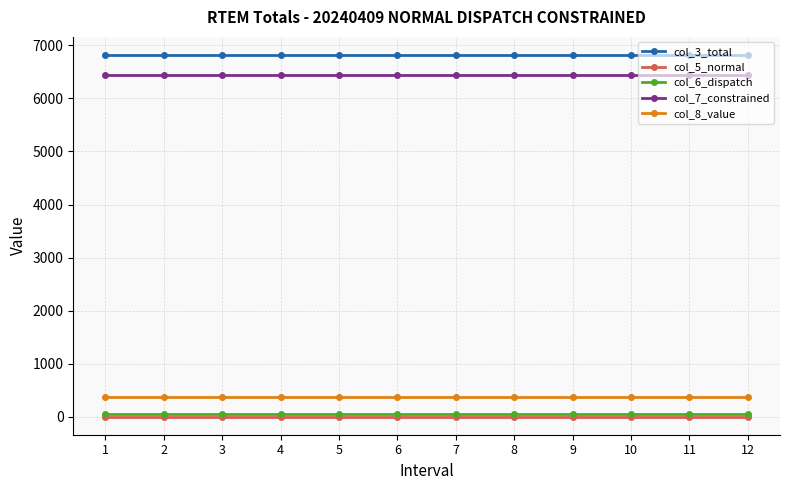

True or false: col_3_total and col_8_value cross at least once.

False